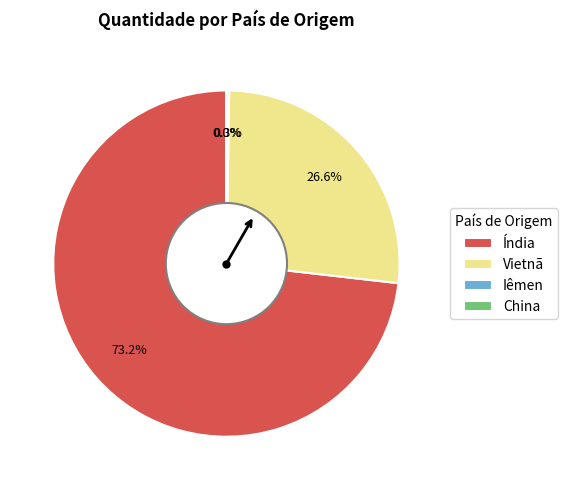

To the nearest percent, what is the average slice percentage?

25%